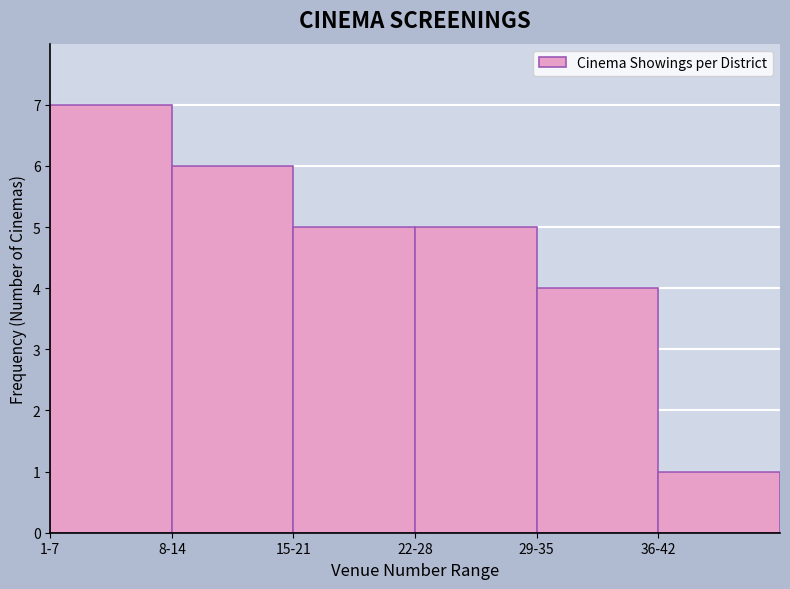

Reading right to left, transcribe all the data shown in this chart.

1	4	5	5	6	7